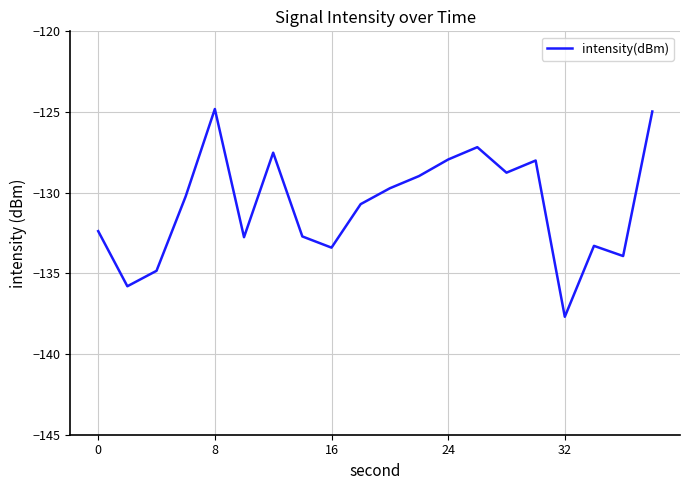

What is the difference between the maximum and minimum values?

12.9